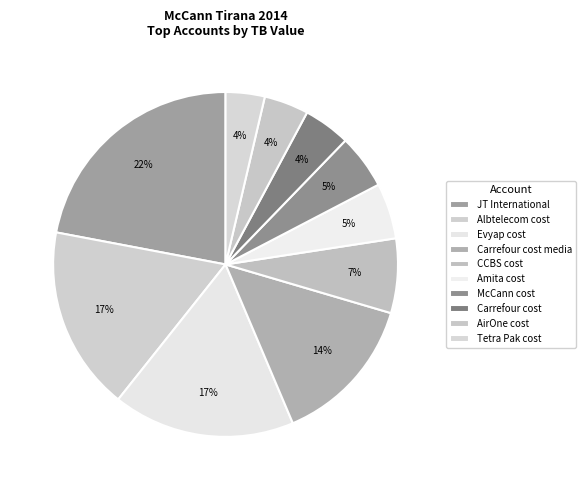

To the nearest percent, what is the difference between the largest and smallest slice percentages?

18%